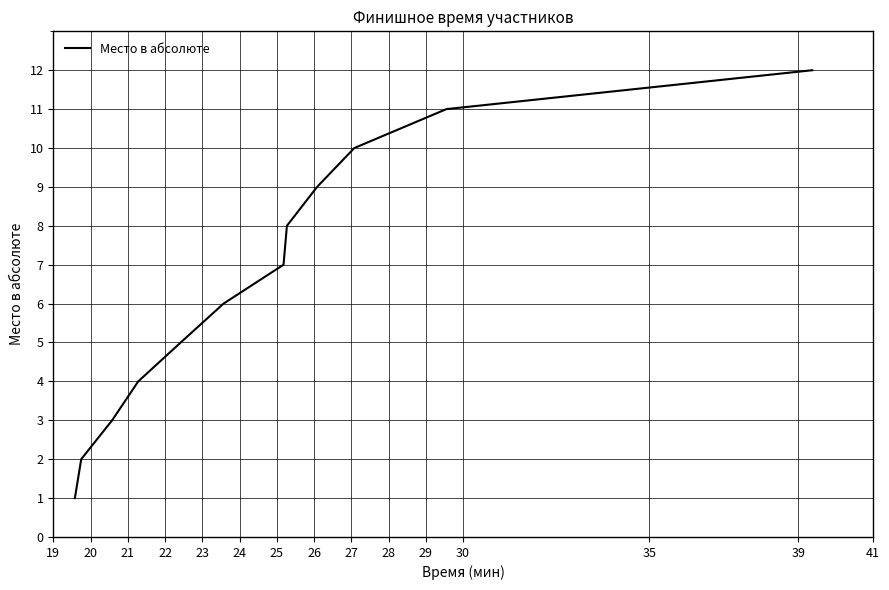

What is the difference between the maximum and minimum values?

11